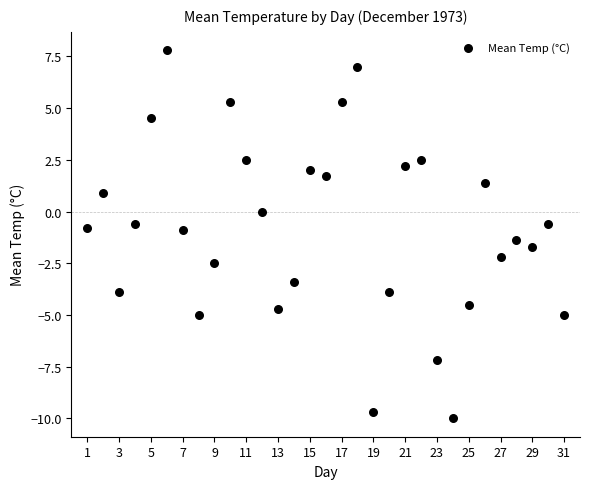

What is the range of X values (max minus min)?

30.0